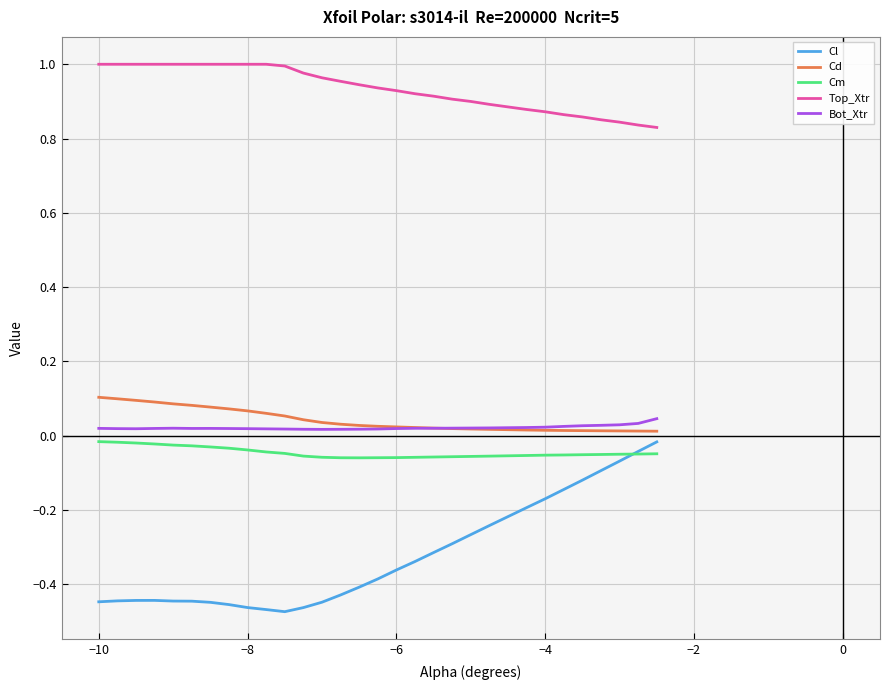

True or false: Bot_Xtr and Cm cross at least once.

False